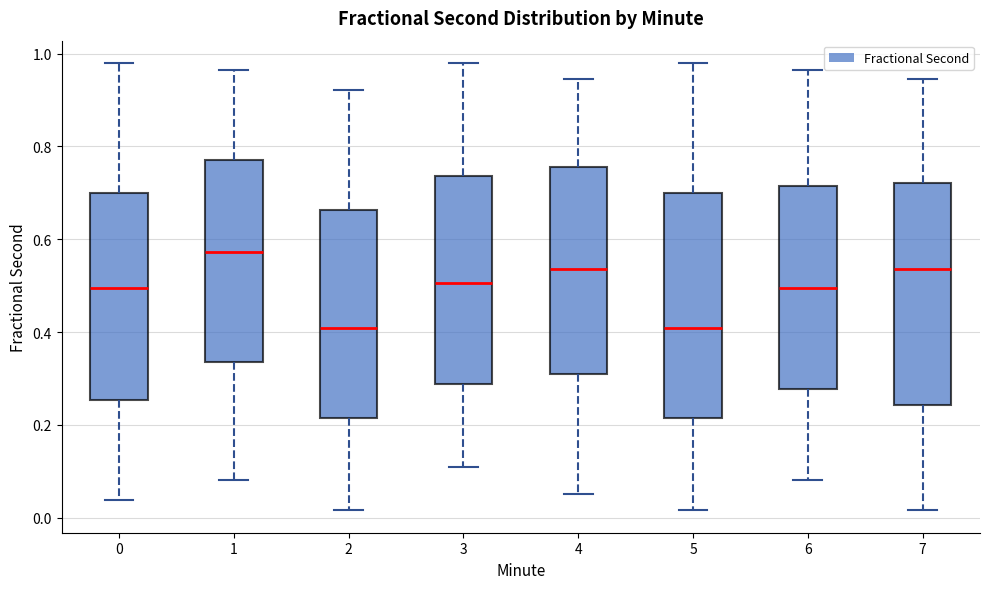

Reading left to right, read every box against the y-axis: the position of its median line, the range the box covers, and the ends of its whiskers. The values are not printed on the chart, so give them approximately, as read against the axis.

0: median 0.50, box 0.26 to 0.70, whiskers 0.04 to 0.98
1: median 0.58, box 0.34 to 0.76, whiskers 0.08 to 0.96
2: median 0.40, box 0.22 to 0.66, whiskers 0.02 to 0.92
3: median 0.50, box 0.28 to 0.74, whiskers 0.10 to 0.98
4: median 0.54, box 0.30 to 0.76, whiskers 0.06 to 0.94
5: median 0.40, box 0.22 to 0.70, whiskers 0.02 to 0.98
6: median 0.50, box 0.28 to 0.72, whiskers 0.08 to 0.96
7: median 0.54, box 0.24 to 0.72, whiskers 0.02 to 0.94